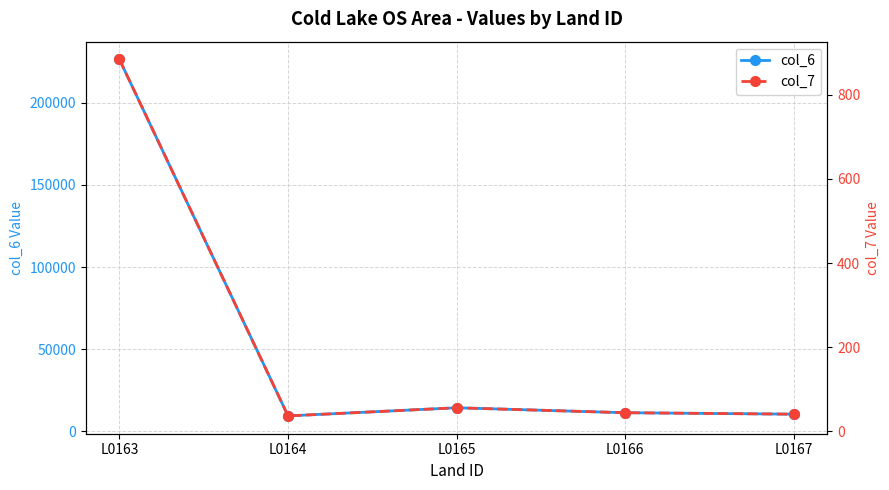

Count the number of categories in the chart.

5